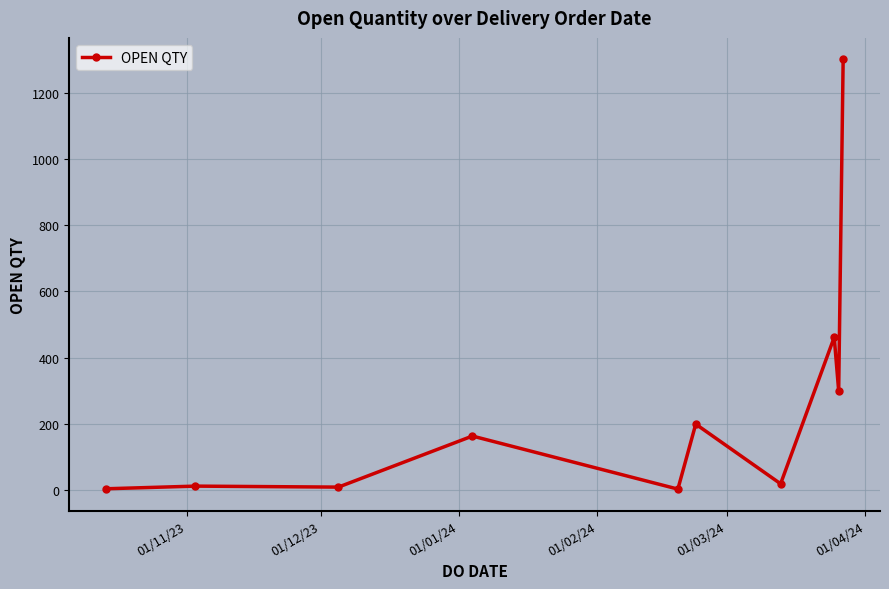

Does the chart have visible grid lines?

Yes